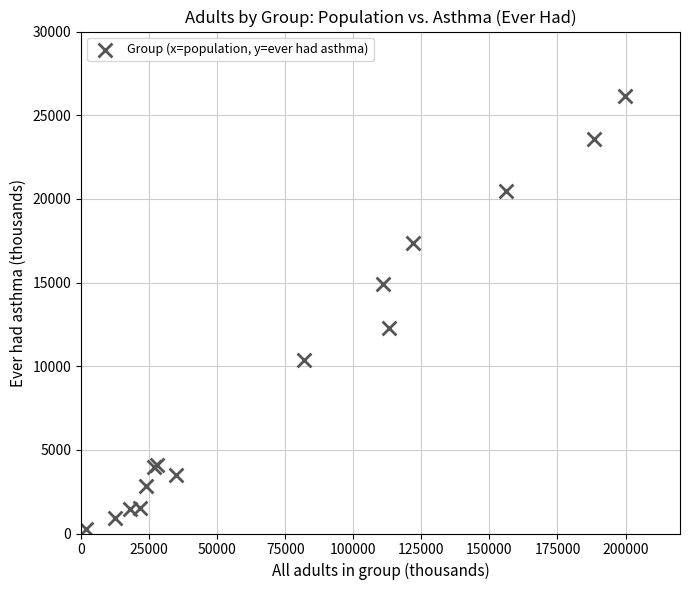

What Y value in the scatter plot is closest to 13214?

12268